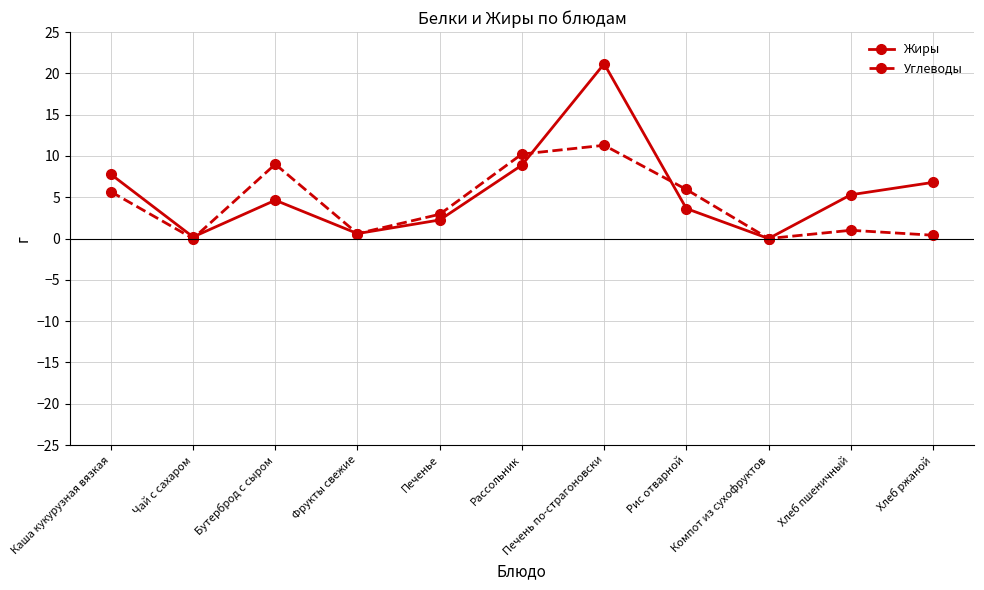

What is the label of the 8th point from the left?

Рис отварной